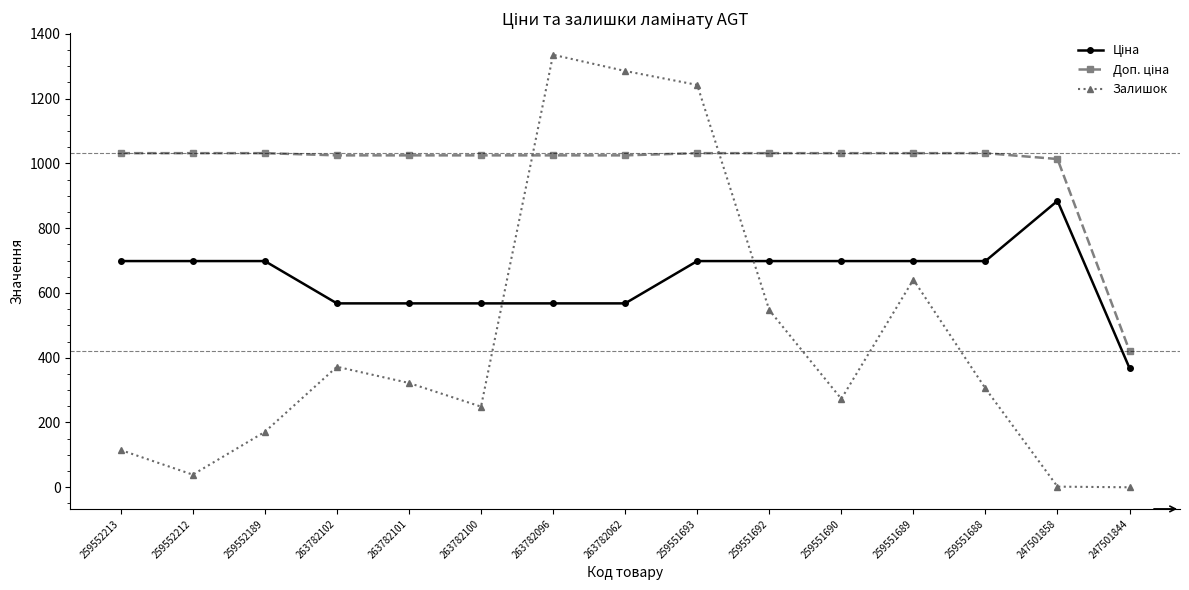

How many series are shown in this chart?

3